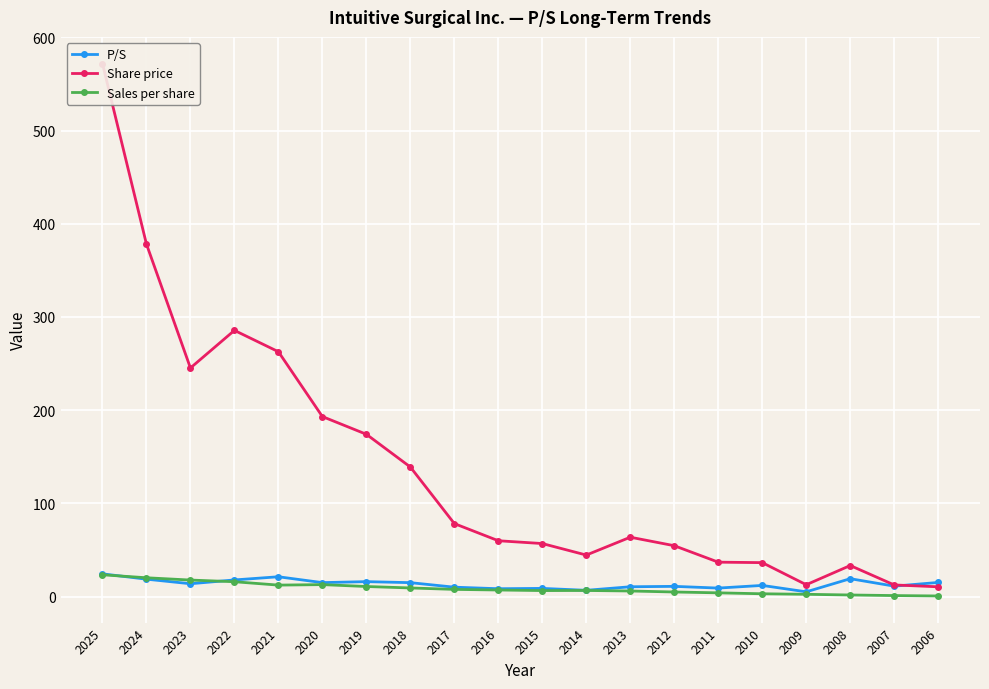

What is the minimum value shown in the chart?

0.7